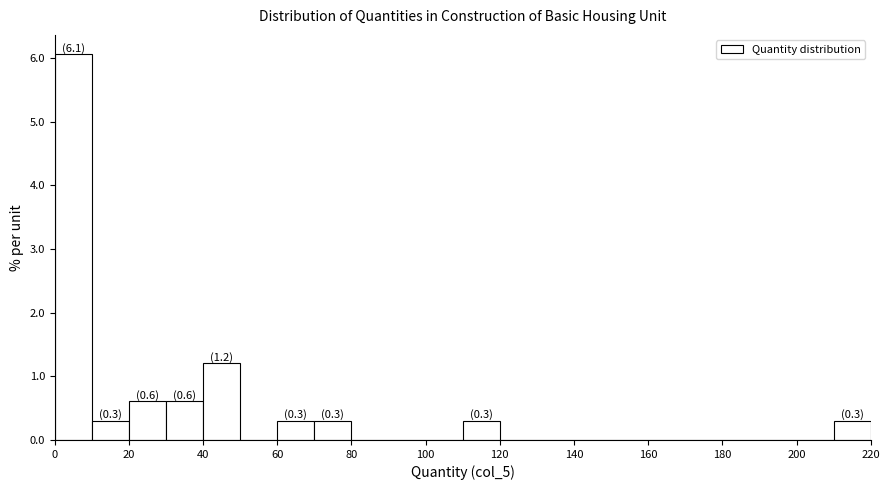

Which range on the x-axis has the tallest bar?

0 to 10